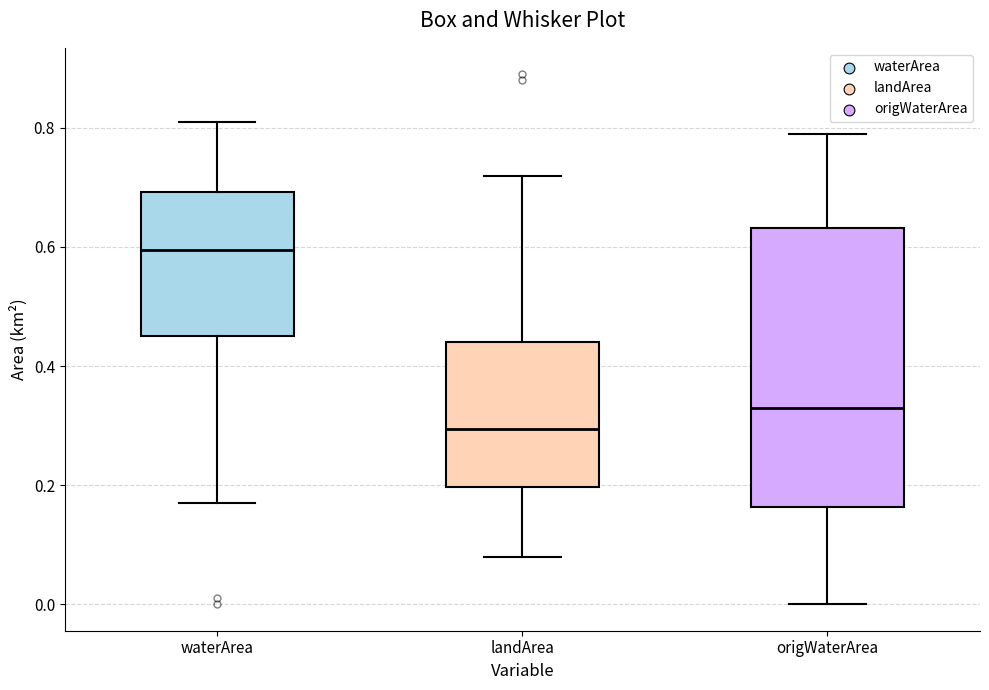

Which box is the tallest, from its lower edge to its upper edge?

origWaterArea